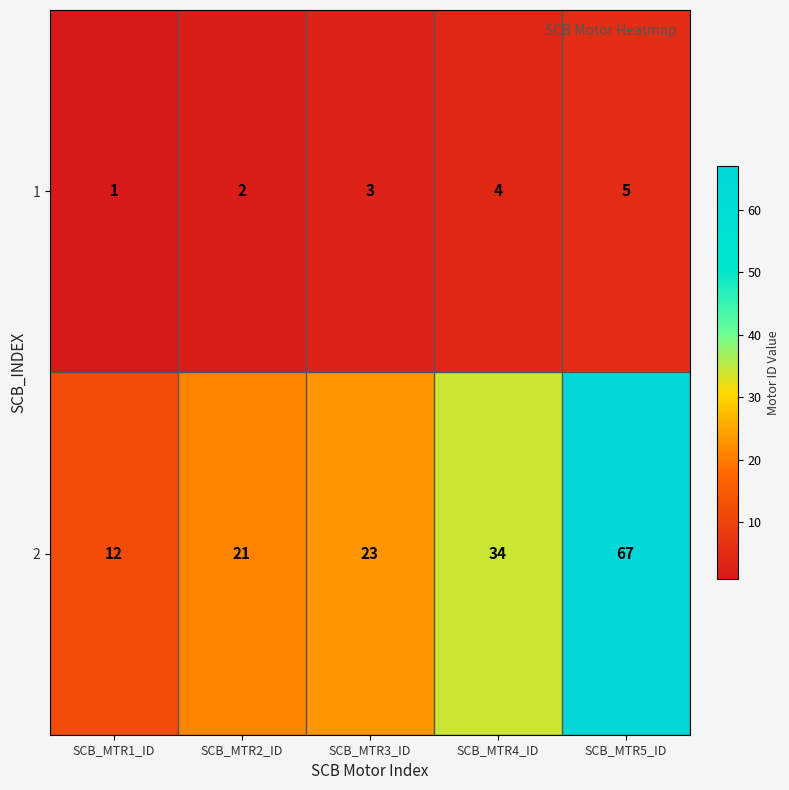

Which label corresponds to the smallest value in the chart?

SCB_MTR1_ID